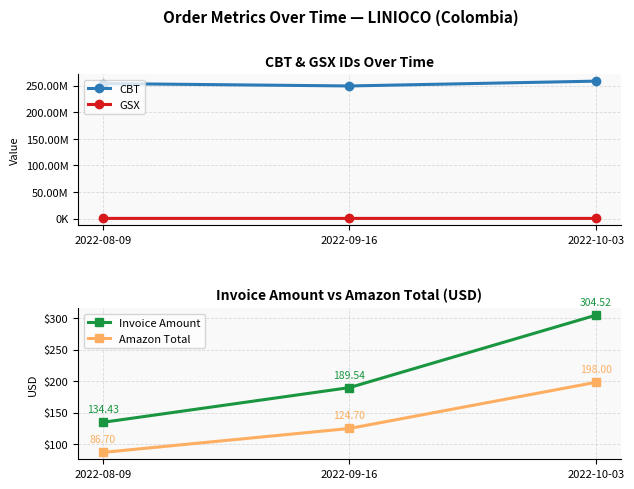

Reading right to left, extract all data points from this chart.

CBT: 2022-10-03=258481786.0	2022-09-16=249426886.0	2022-08-09=253964286.0
GSX: 2022-10-03=539546.0	2022-09-16=538852.0	2022-08-09=536748.0
Invoice Amount: 2022-10-03=304.5	2022-09-16=189.5	2022-08-09=134.4
Amazon Total: 2022-10-03=198.0	2022-09-16=124.7	2022-08-09=86.7